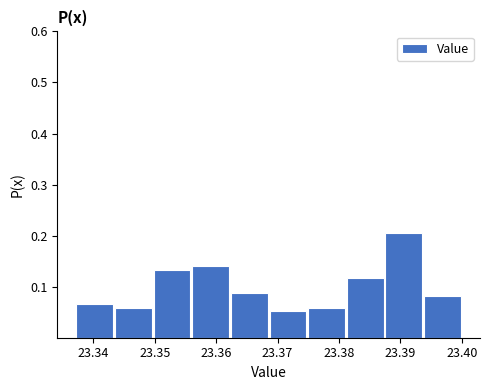

Reading left to right, list every bar in this chart as the range it spans on the x-axis followed by its height. Neither the bar edges nor the heights are printed on the chart, so give them approximately, as read against the axes.

23.337 to 23.343: 0.07
23.343 to 23.350: 0.06
23.350 to 23.356: 0.13
23.356 to 23.362: 0.14
23.362 to 23.369: 0.09
23.369 to 23.375: 0.05
23.375 to 23.381: 0.06
23.381 to 23.387: 0.12
23.387 to 23.394: 0.21
23.394 to 23.400: 0.08